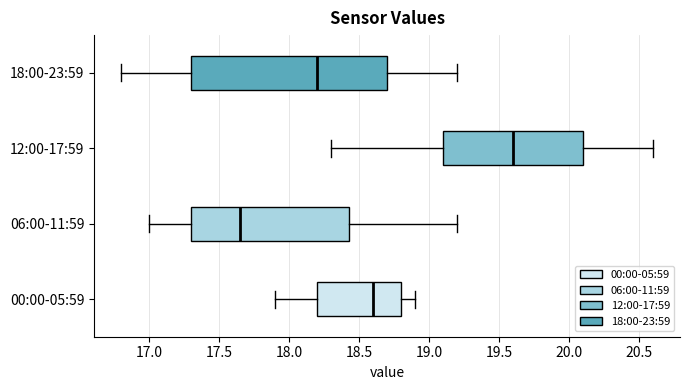

Which box has the furthest to the left median line?

06:00-11:59